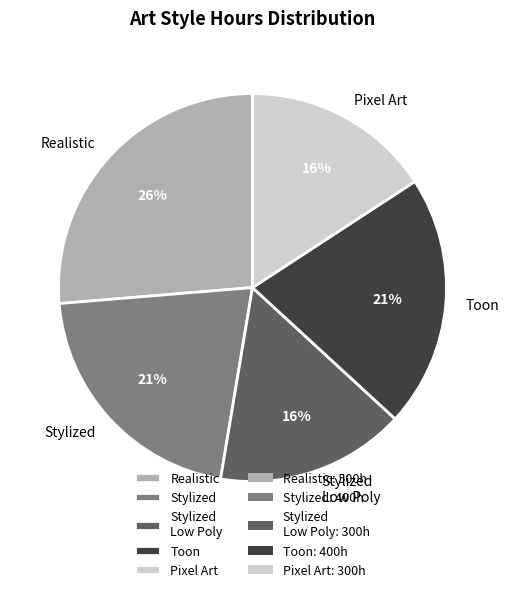

Is it true that Stylized Low Poly is 24% of the pie?

False